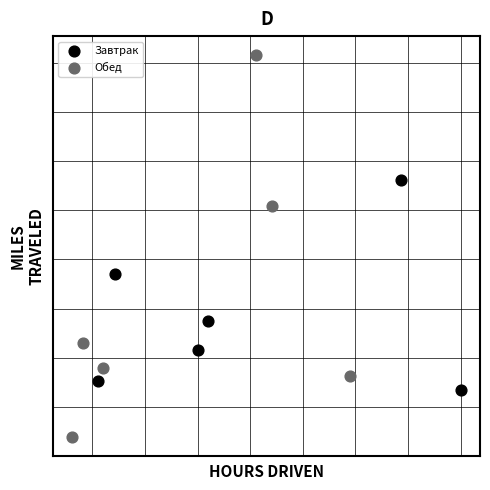

What are all the series names shown in the legend?

Завтрак, Обед